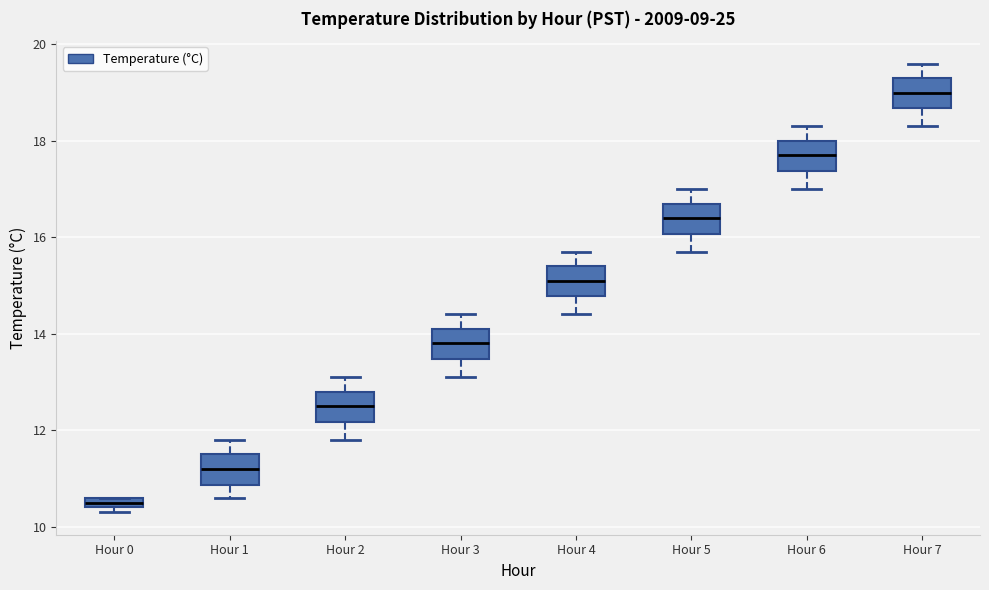

Where does the median line of the box for Hour 7 sit on the y-axis? The values are not printed on the chart, so give them approximately, as read against the axis.

19.0